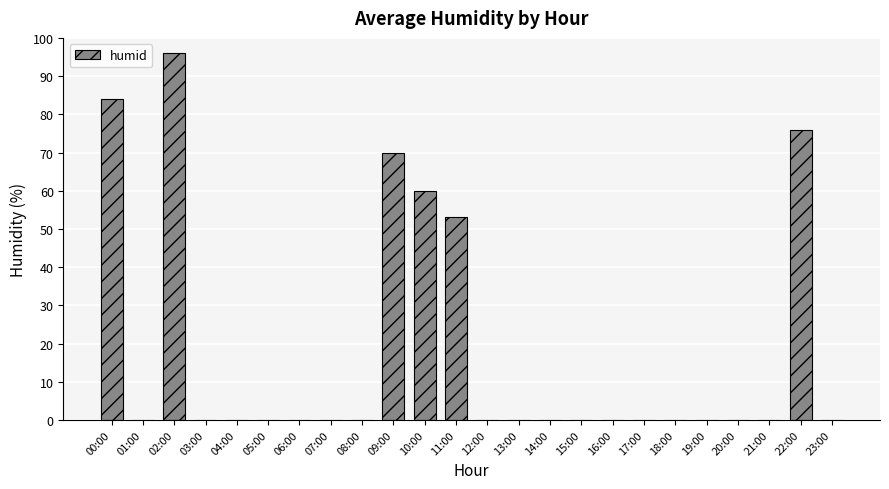

Where is the data nearest to the value 48?

11:00